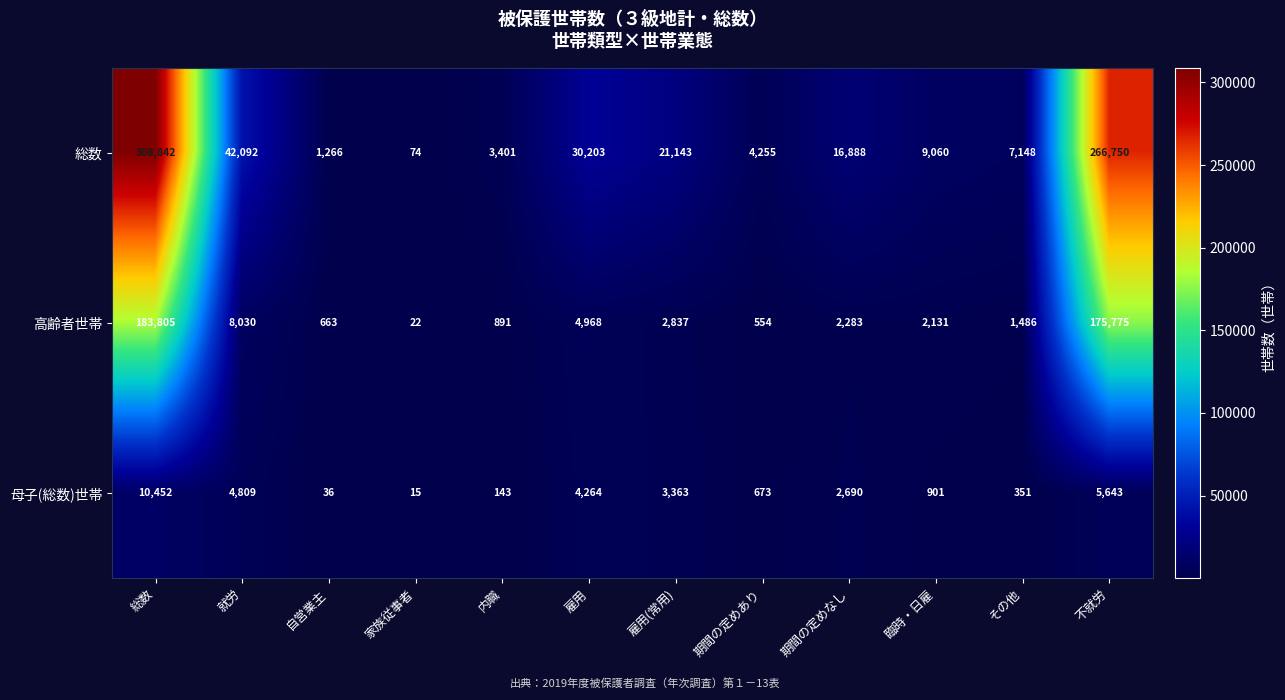

List the series in order of their overall mean, lowest first.

母子(総数)世帯, 高齢者世帯, 総数